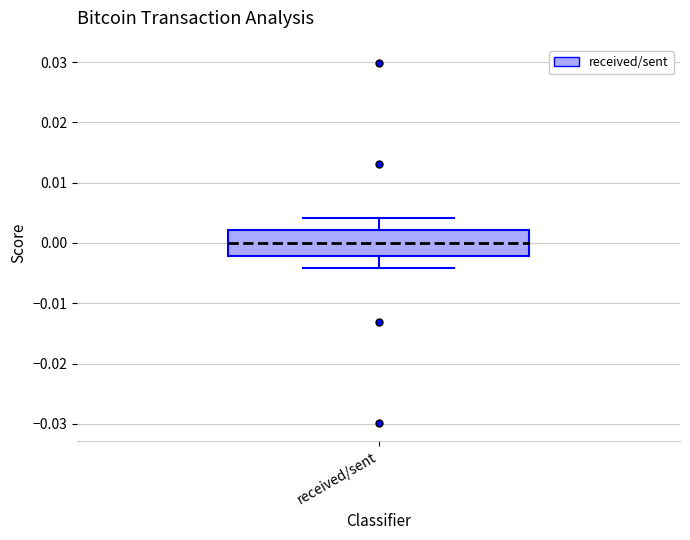

Where is the upper edge of the box for received/sent on the y-axis? The values are not printed on the chart, so give them approximately, as read against the axis.

0.002